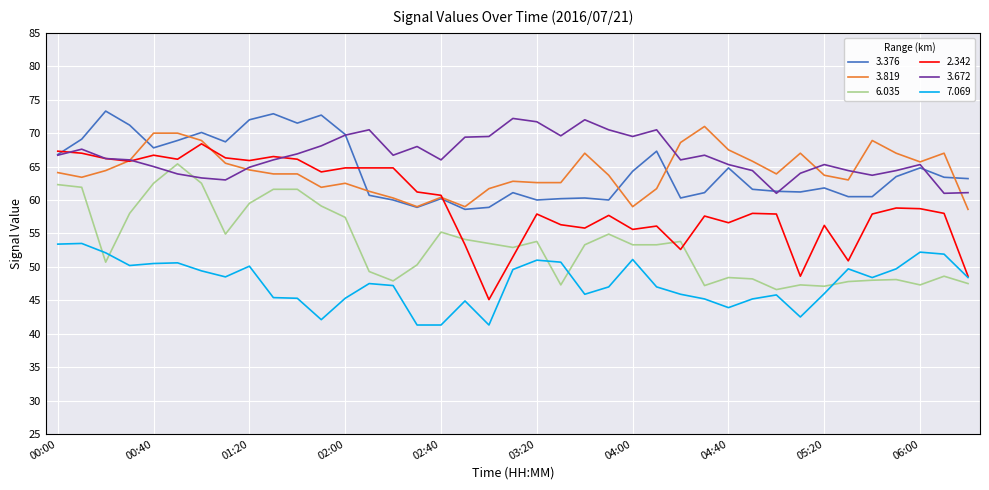

Which series has the largest range (max minus min)?

2.342